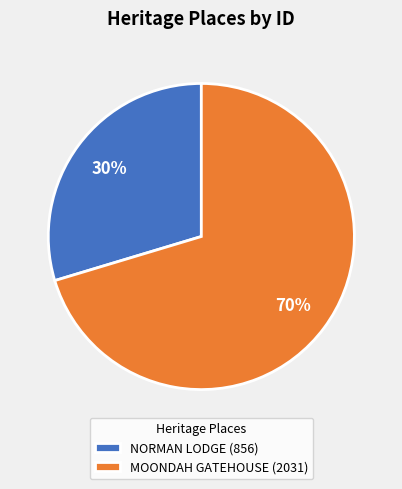

Rank the categories by value from highest to lowest.

MOONDAH GATEHOUSE, NORMAN LODGE